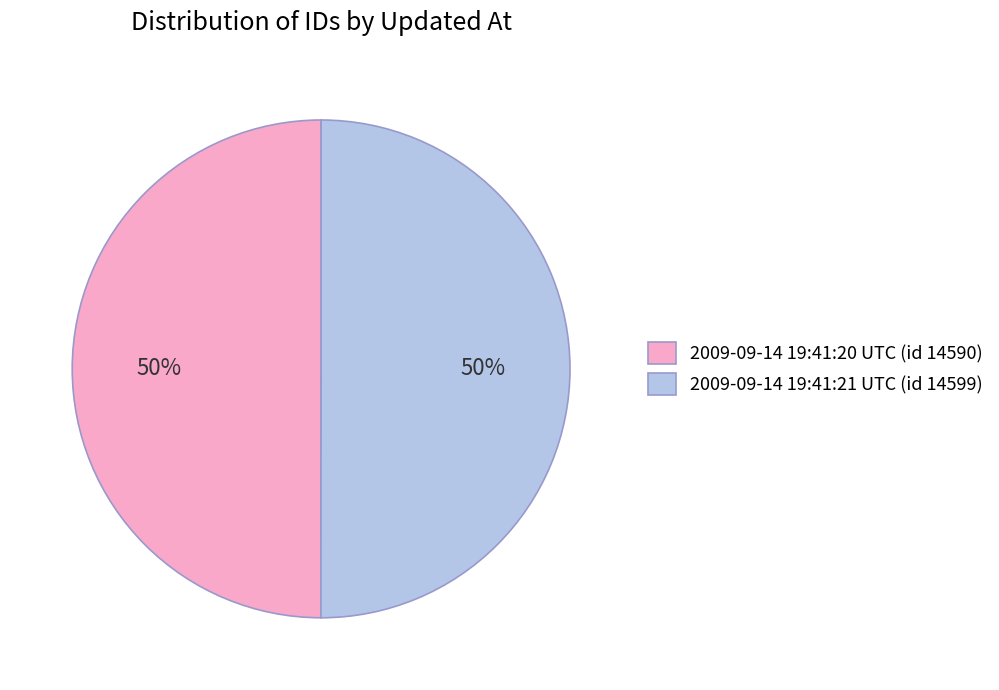

To the nearest percent, what is the average slice percentage?

50%